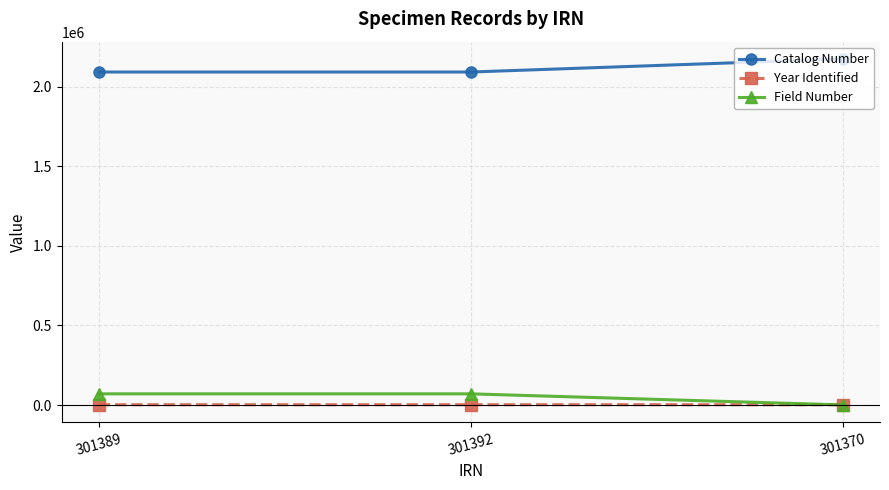

What is the total value across all series at 301392?

2165505